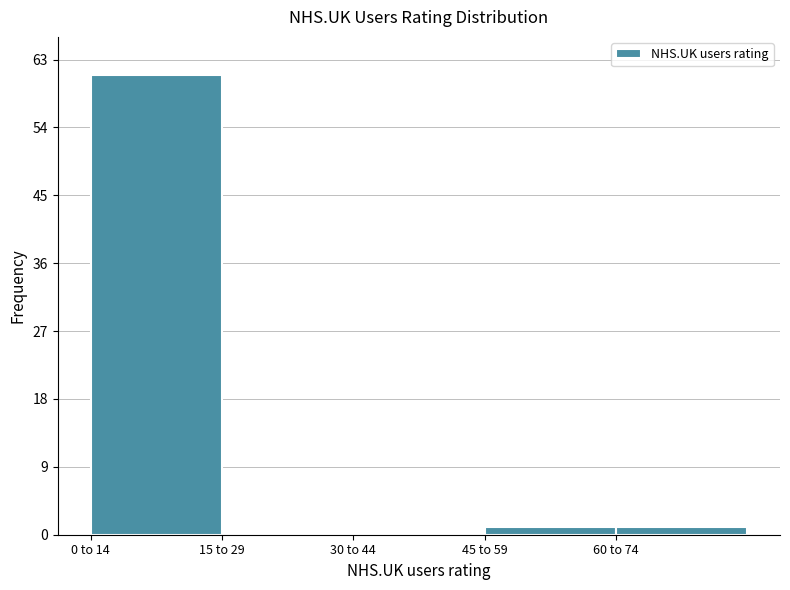

Is it true that the value at 30 to 44 is 34?

False